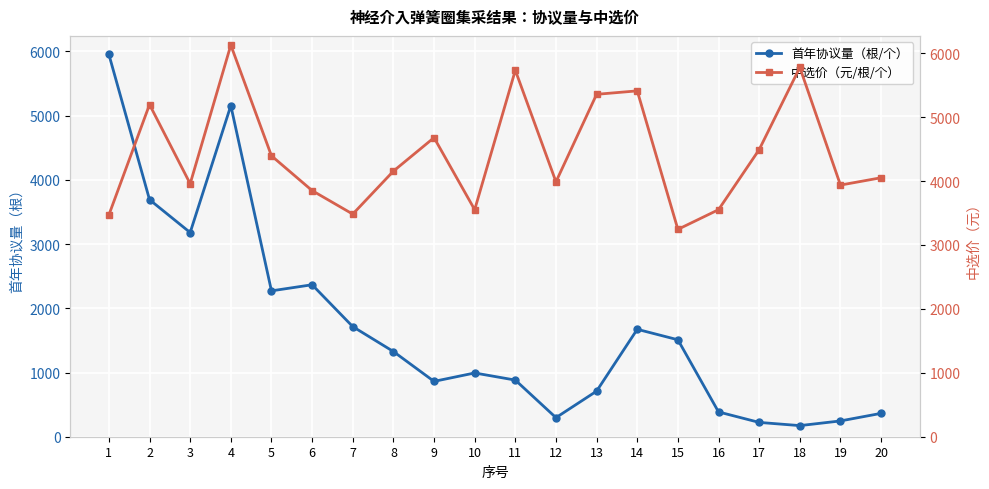

What is the minimum value for 首年协议量（根/个）?

173